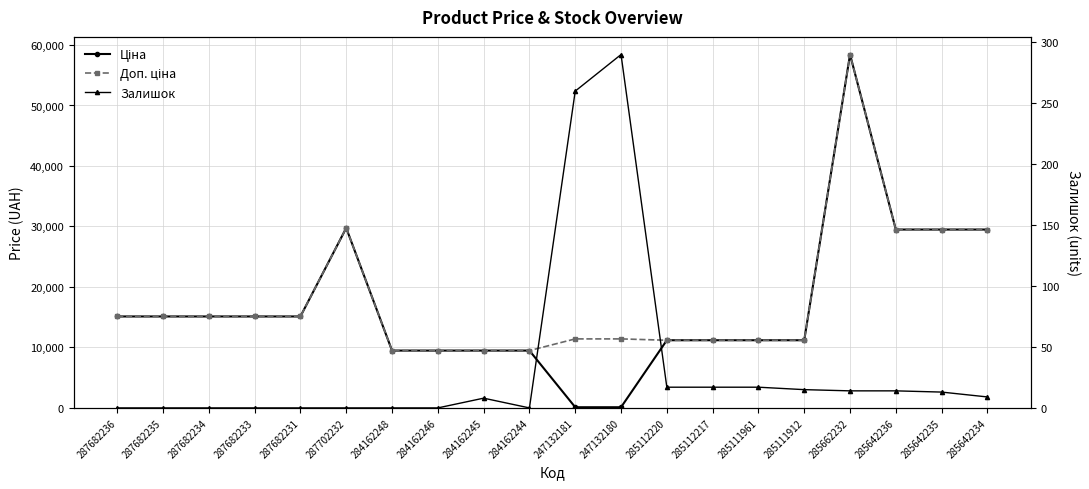

How many data points in Доп. ціна are above 15120?

5